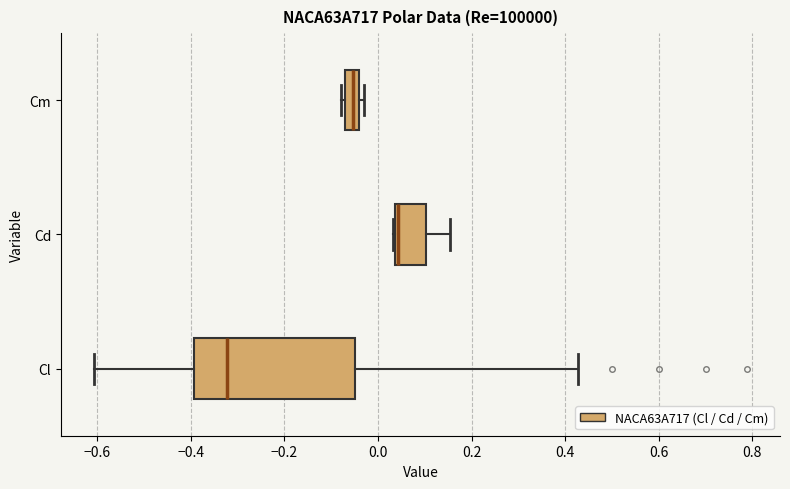

Which box is the widest, from its left edge to its right edge?

Cl